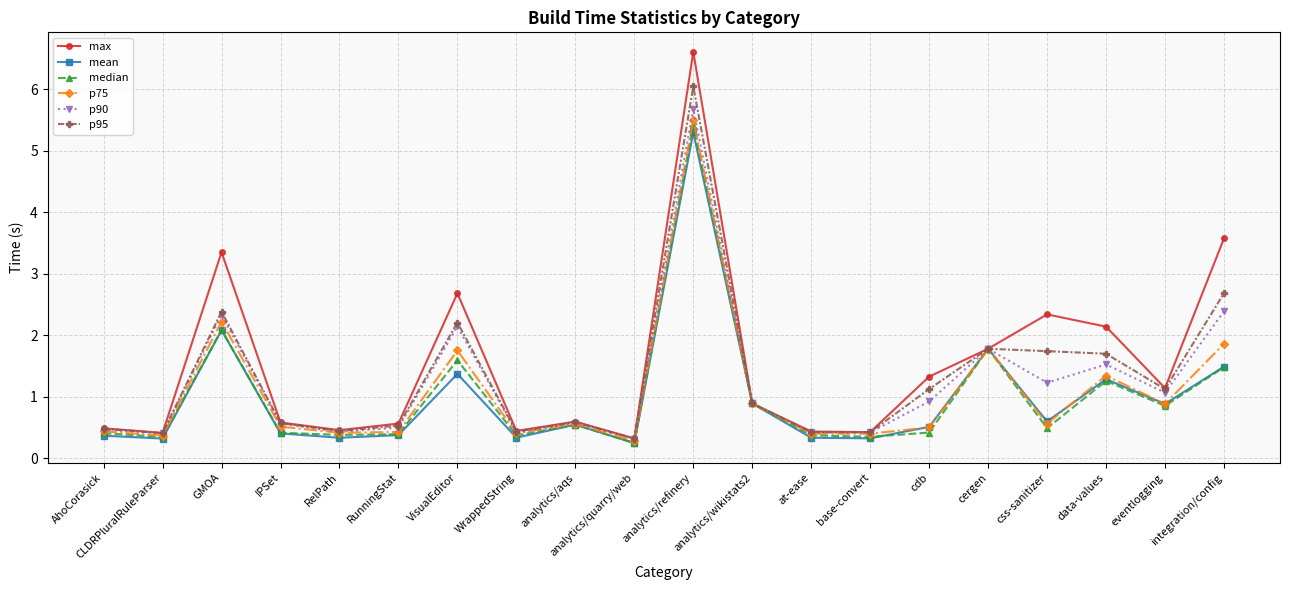

How many categories are shown in the chart?

20